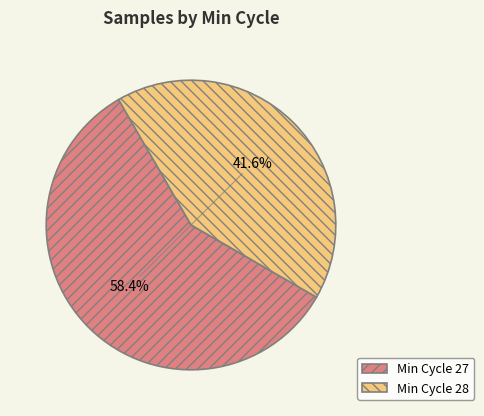

Does Min Cycle 28 account for over 50% of the chart?

No